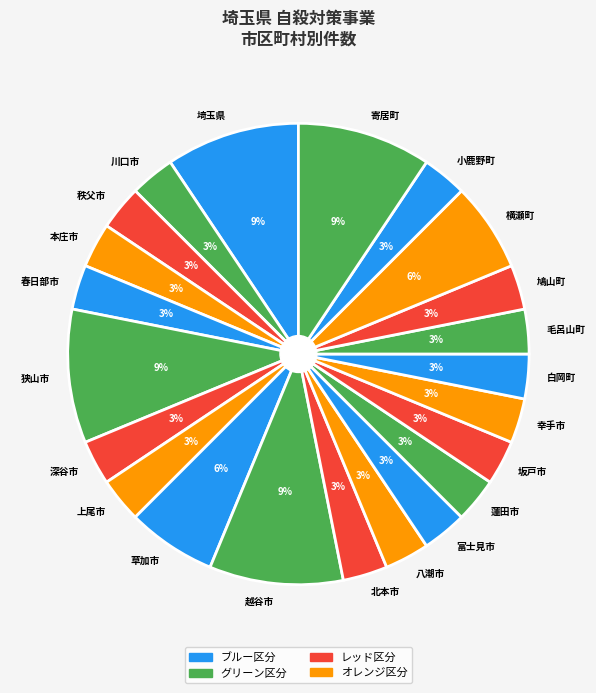

To the nearest percent, what is the average slice percentage?

5%